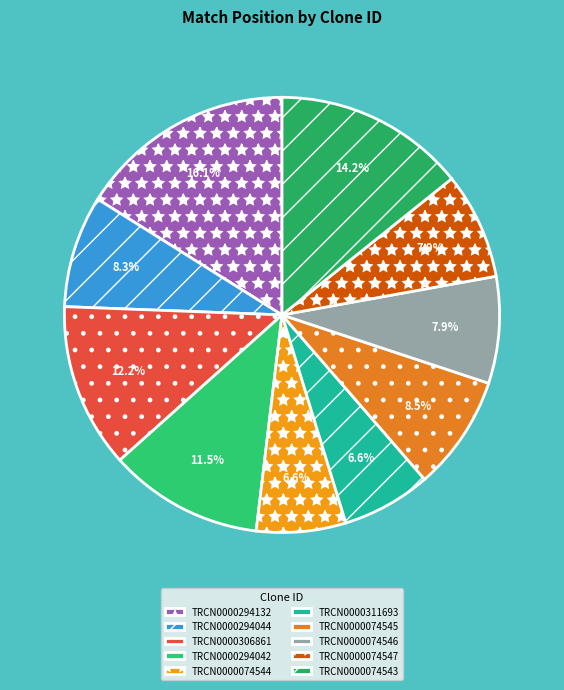

Rank the categories by value from lowest to highest.

TRCN0000074544, TRCN0000311693, TRCN0000074547, TRCN0000074546, TRCN0000294044, TRCN0000074545, TRCN0000294042, TRCN0000306861, TRCN0000074543, TRCN0000294132